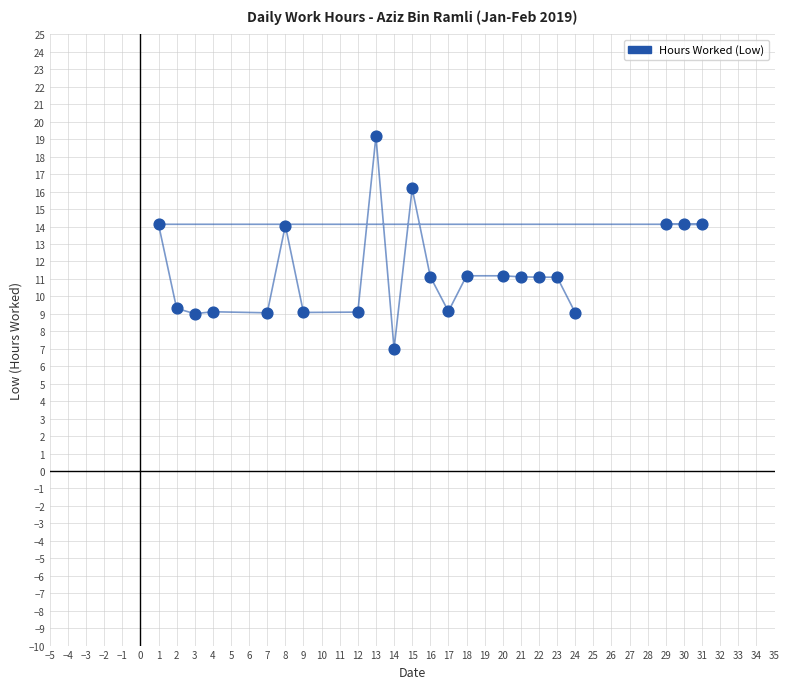

What is the range of Y values (max minus min)?

12.2